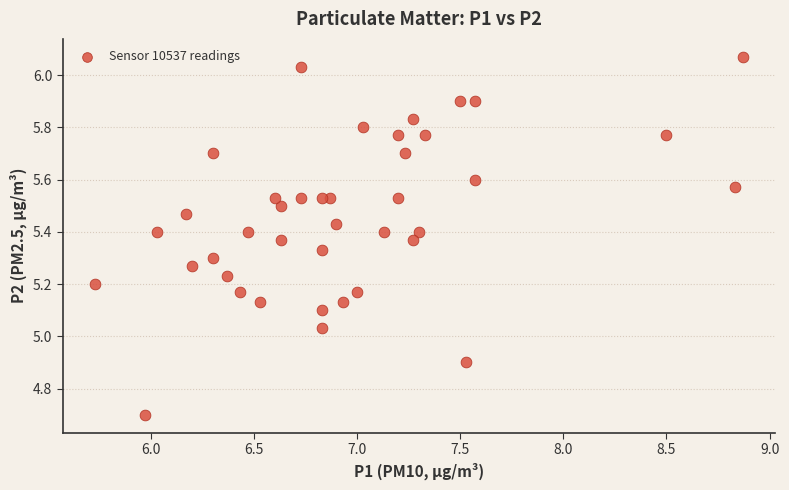

What is the range of X values (max minus min)?

3.1